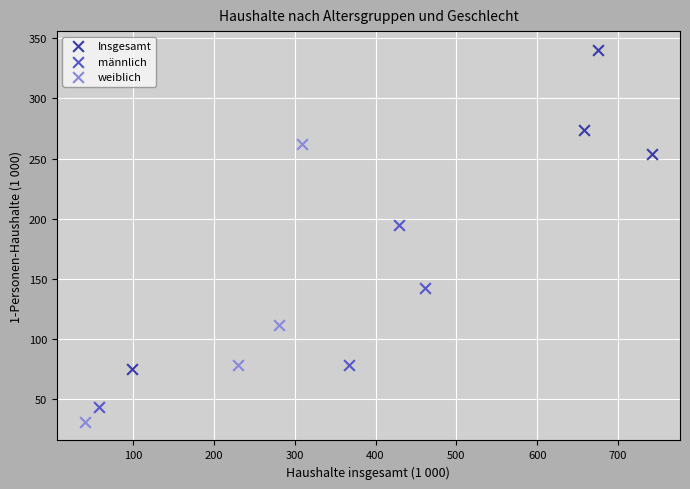

Which series has the largest Y range (max minus min)?

Insgesamt